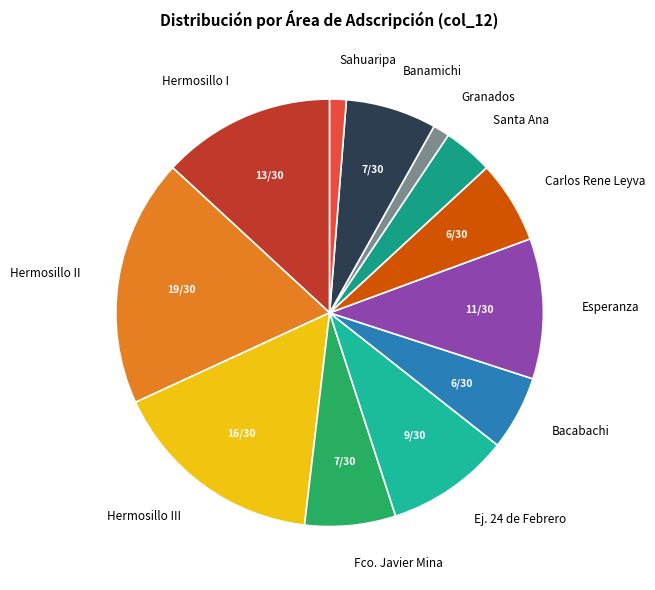

The Esperanza slice represents 19% of the pie. True or false?

False